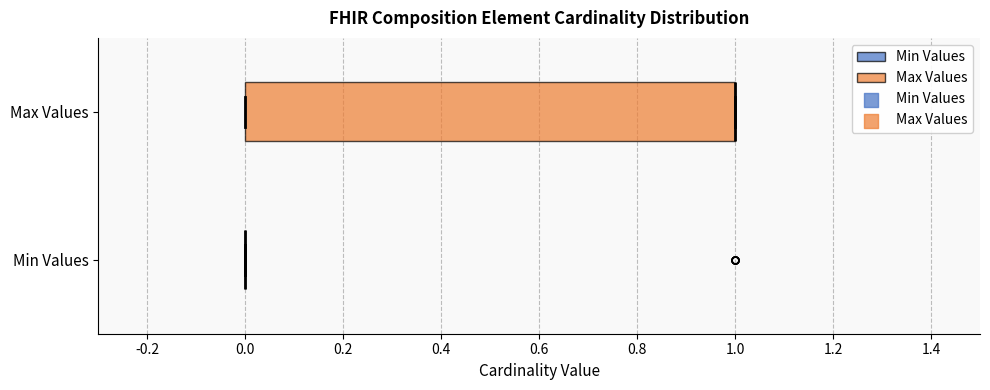

Comparing the boxes themselves (not the whiskers), which one is the widest?

Max Values